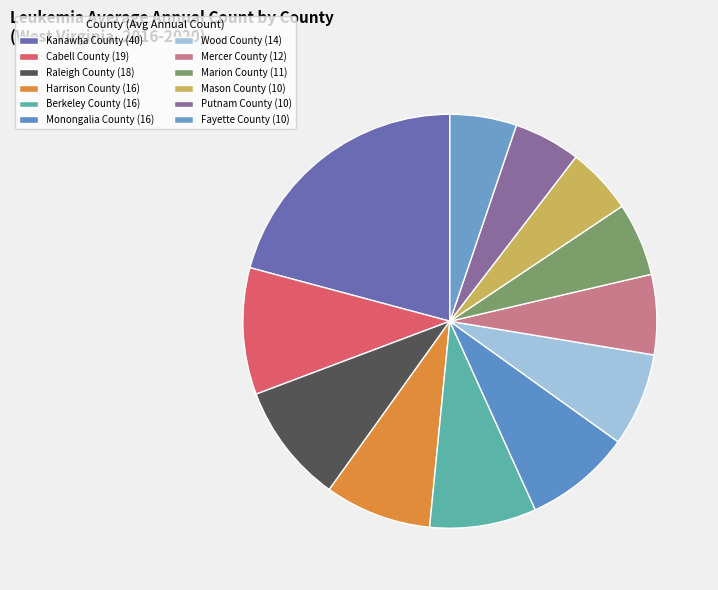

How many slices are in this pie chart?

12